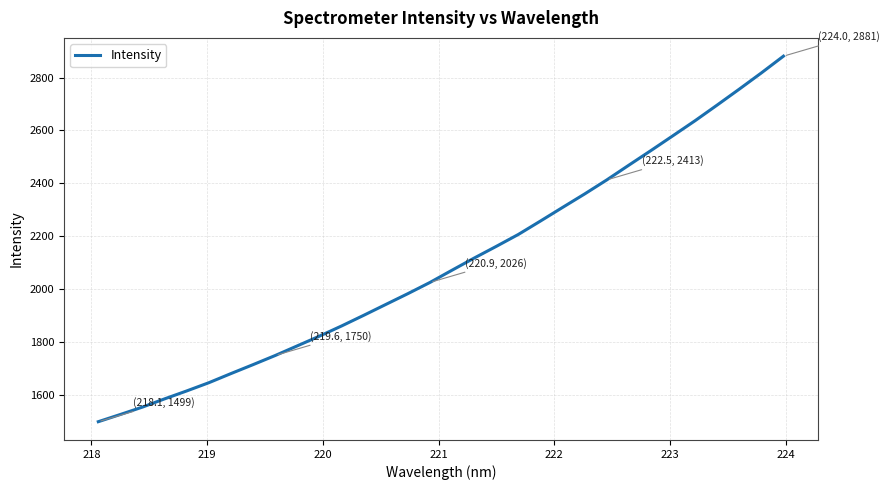

Count the number of data series in this chart.

1